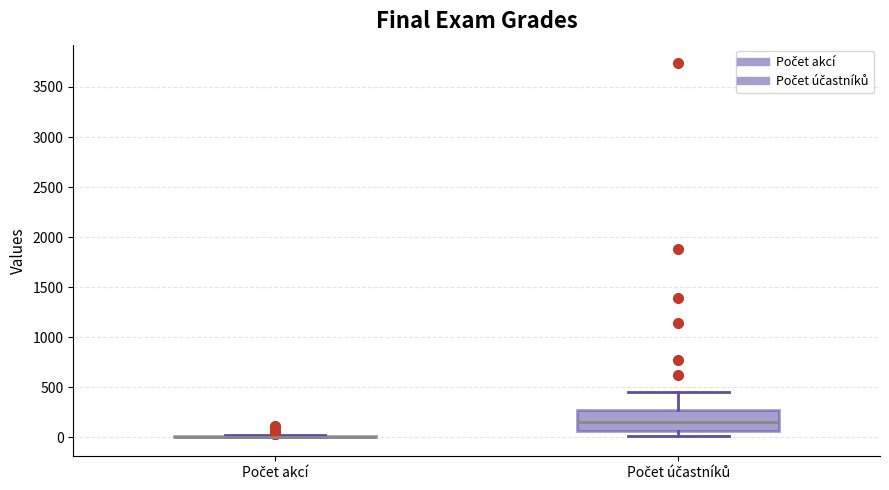

Where does the upper whisker of the box for Počet účastníků end on the y-axis? The values are not printed on the chart, so give them approximately, as read against the axis.

450